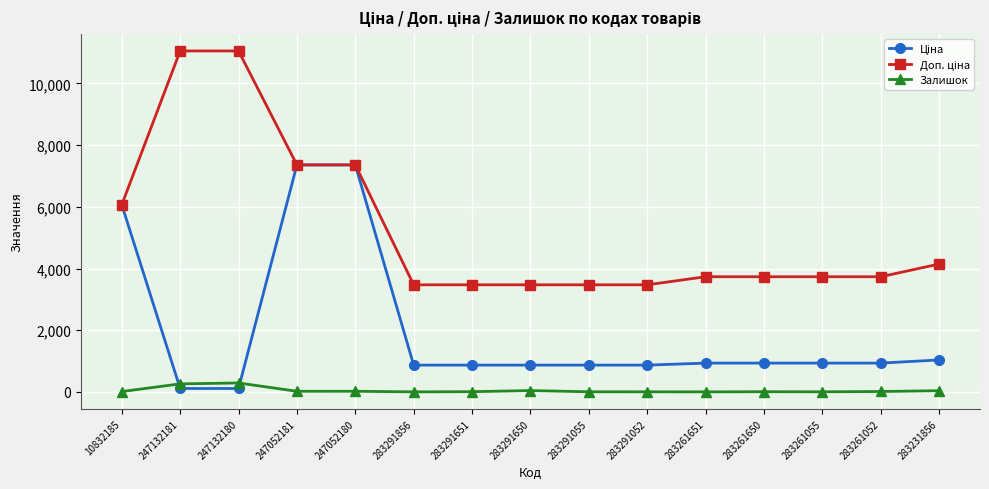

True or false: Залишок has a value of 4.0 at 283291055.

True